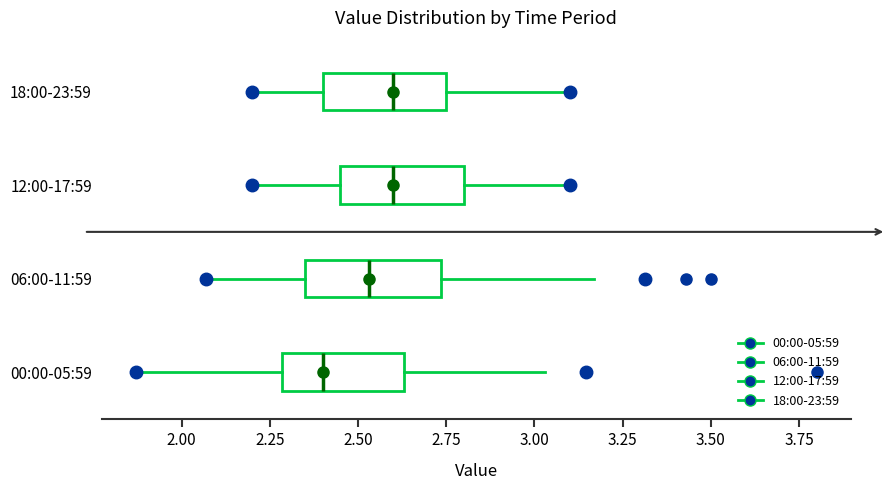

Reading bottom to top, transcribe this box plot: for each box, give where its median line is, the range the box spans, and where its two whiskers end, as read against the x-axis. The values are not printed on the chart, so give them approximately, as read against the axis.

00:00-05:59: median 2.40, box 2.30 to 2.65, whiskers 1.85 to 3.05
06:00-11:59: median 2.55, box 2.35 to 2.75, whiskers 2.05 to 3.15
12:00-17:59: median 2.60, box 2.45 to 2.80, whiskers 2.20 to 3.10
18:00-23:59: median 2.60, box 2.40 to 2.75, whiskers 2.20 to 3.10